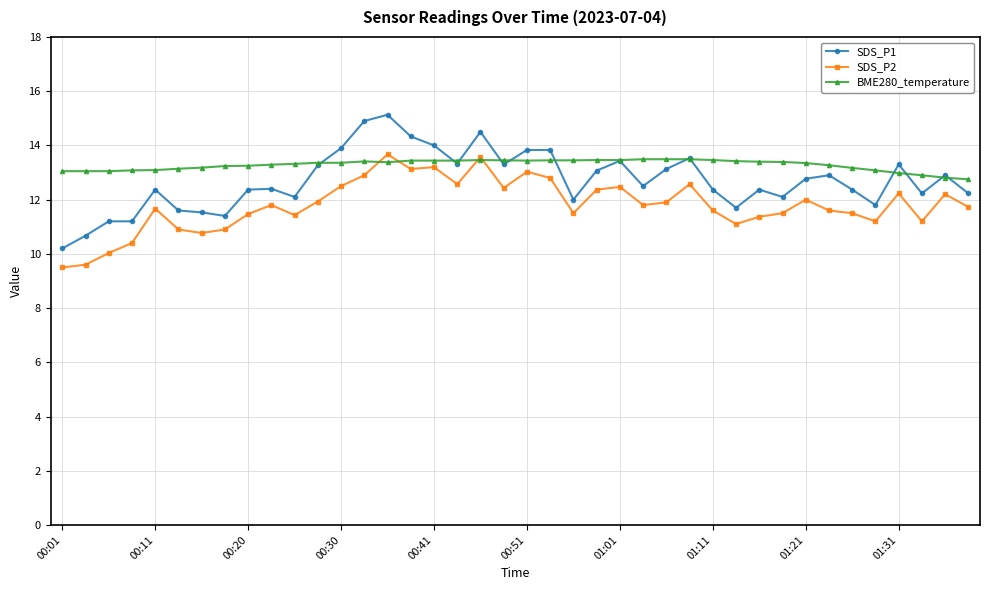

True or false: SDS_P2 and SDS_P1 intersect in this chart.

False